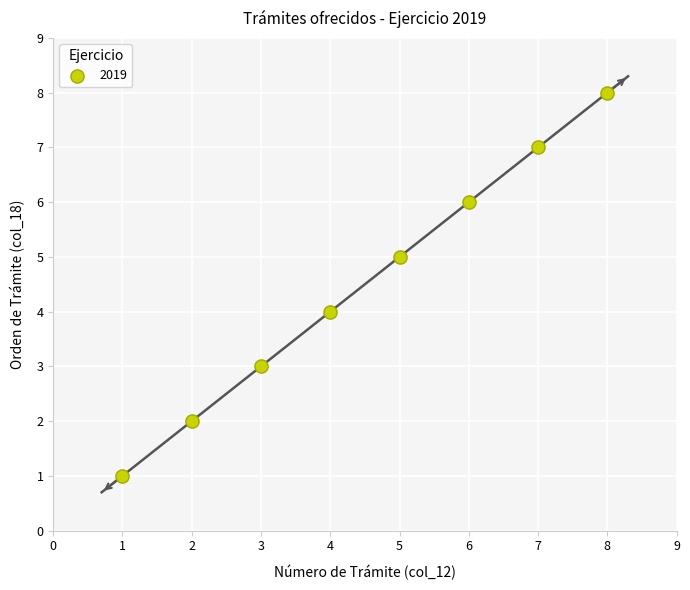

What is the range of X values (max minus min)?

7